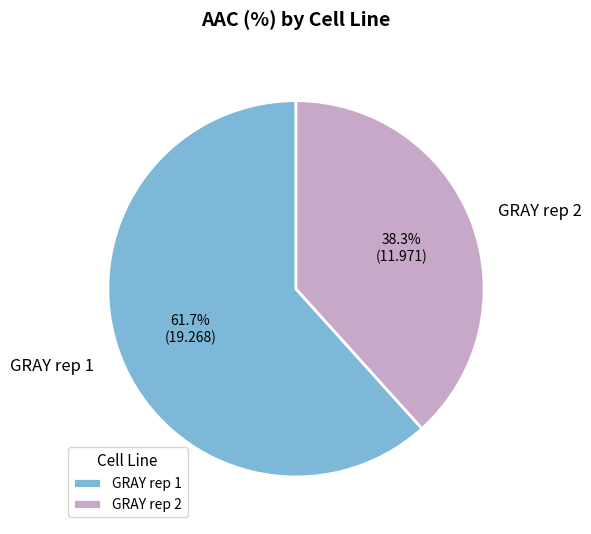

What is the largest slice in the pie chart?

GRAY rep 1